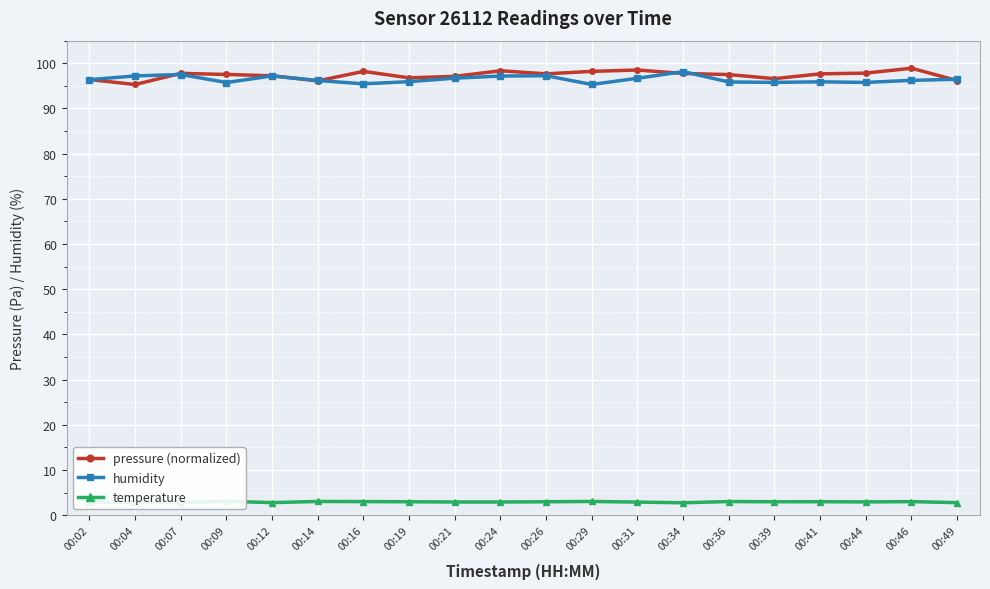

Reading left to right, extract all data points from this chart.

pressure (normalized): 96.4	95.3	97.8	97.5	97.2	96.1	98.2	96.8	97.1	98.3	97.7	98.2	98.5	97.7	97.5	96.6	97.7	97.8	98.9	96.2
humidity: 96.4	97.2	97.5	95.7	97.2	96.2	95.5	95.9	96.7	97.2	97.2	95.3	96.7	98.2	95.9	95.8	95.9	95.8	96.2	96.5
temperature: 2.9	2.8	2.8	3.1	2.8	3.0	3.0	3.0	2.9	2.9	3.0	3.0	2.9	2.7	3.0	3.0	3.0	2.9	3.0	2.8